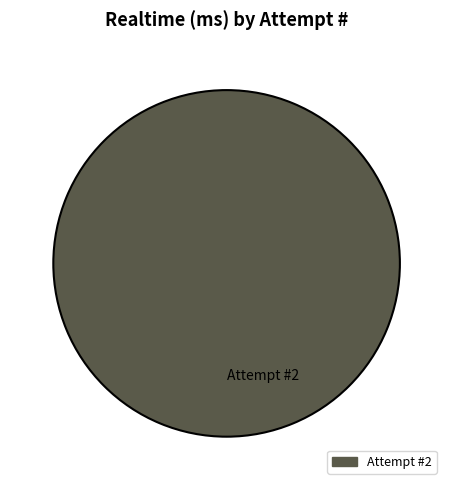

Rank the categories by value from lowest to highest.

Attempt #2